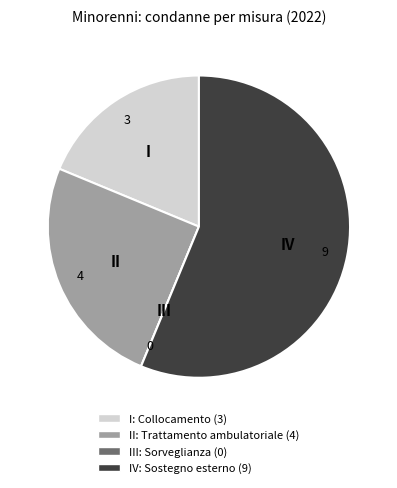

Which has a higher value, II: Trattamento ambulatoriale (4) or I: Collocamento (3)?

II: Trattamento ambulatoriale (4)